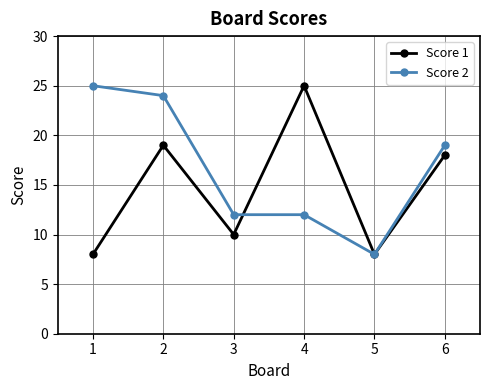

Rank the series by their average value, from lowest to highest.

Score 1, Score 2